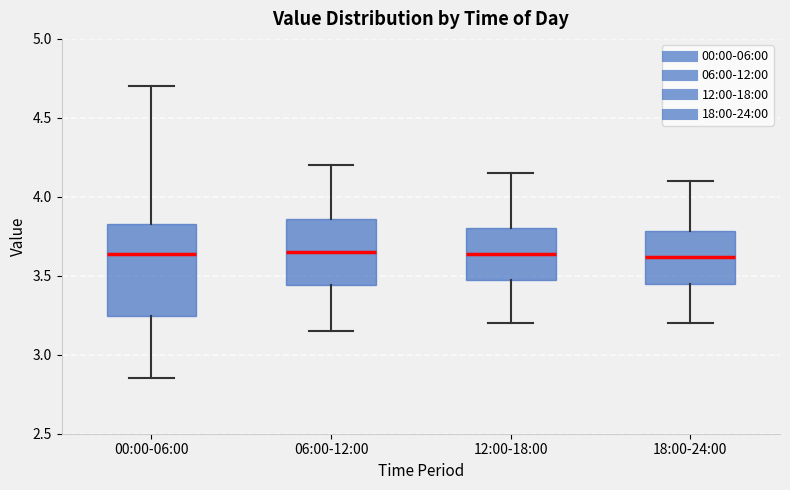

Reading left to right, transcribe this box plot: for each box, give where its median line is, the range the box spans, and where its two whiskers end, as read against the y-axis. The values are not printed on the chart, so give them approximately, as read against the axis.

00:00-06:00: median 3.65, box 3.25 to 3.85, whiskers 2.85 to 4.70
06:00-12:00: median 3.65, box 3.45 to 3.85, whiskers 3.15 to 4.20
12:00-18:00: median 3.65, box 3.45 to 3.80, whiskers 3.20 to 4.15
18:00-24:00: median 3.60, box 3.45 to 3.80, whiskers 3.20 to 4.10